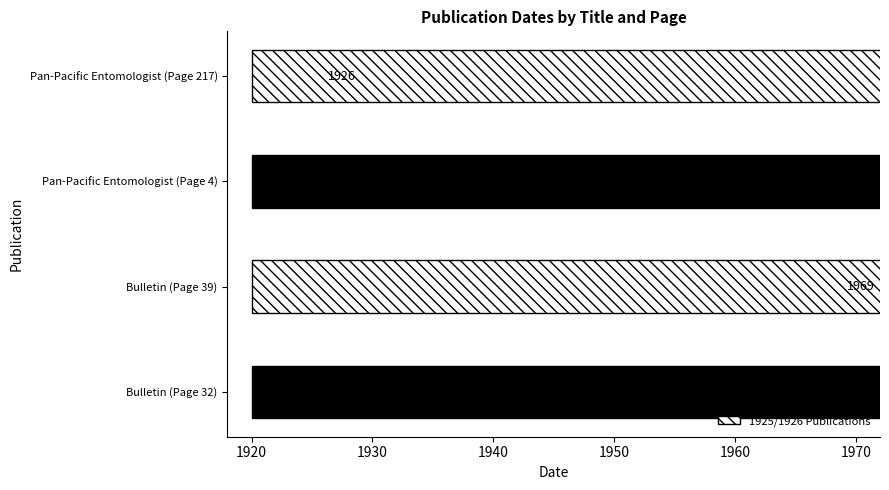

Are the bars horizontal?

Yes